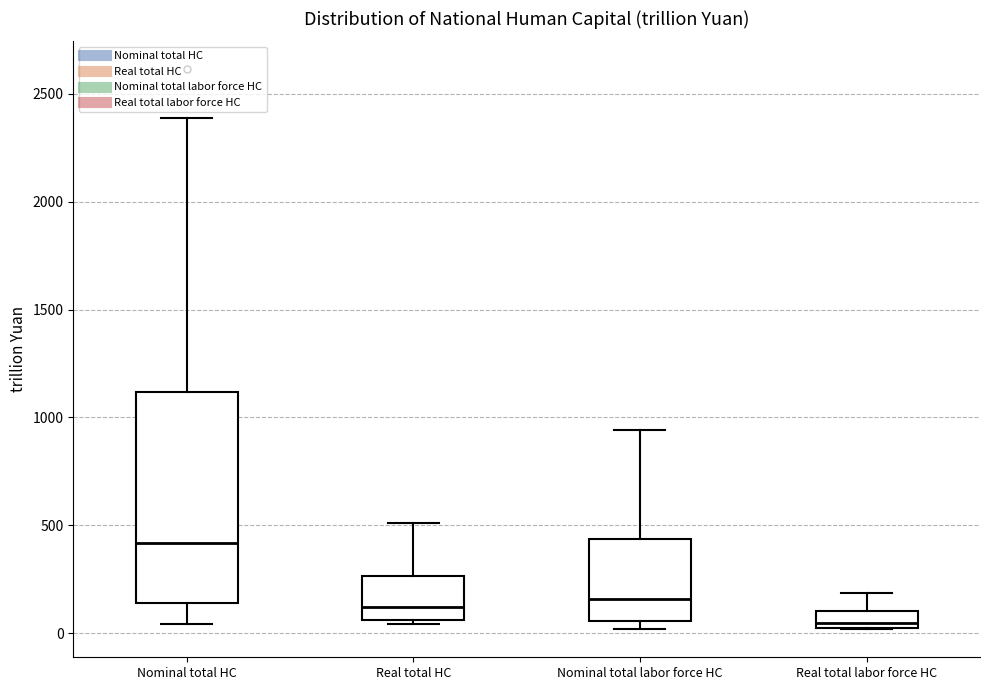

Which box's median line is the highest?

Nominal total HC